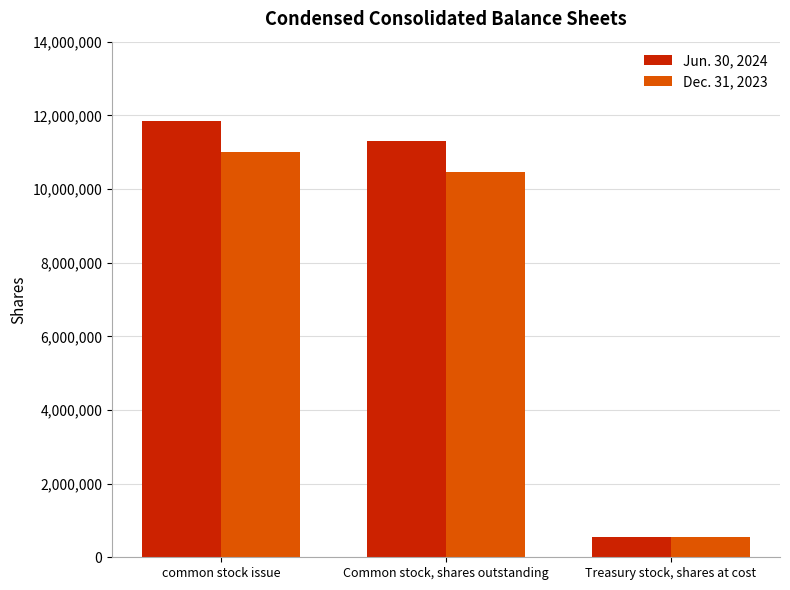

The value of Jun. 30, 2024 at common stock issue is 11842000. True or false?

True